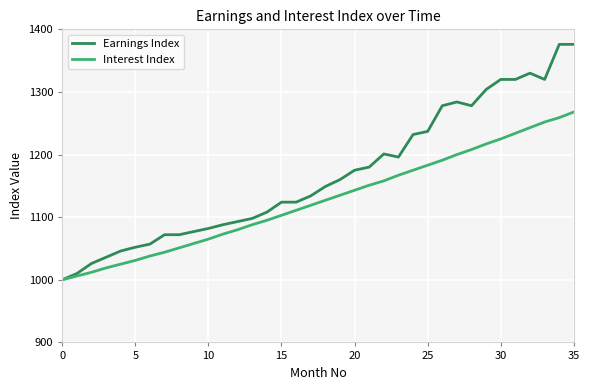

At how many categories does at least one series exceed 1315?

6